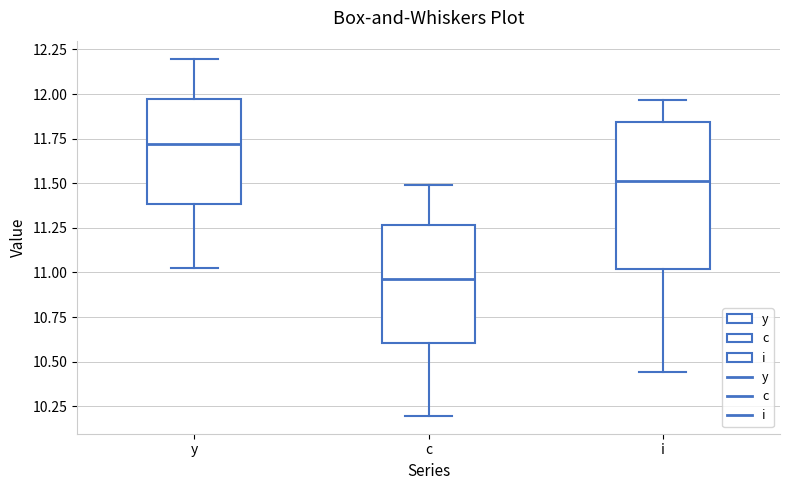

Reading left to right, transcribe this box plot: for each box, give where its median line is, the range the box spans, and where its two whiskers end, as read against the y-axis. The values are not printed on the chart, so give them approximately, as read against the axis.

y: median 11.70, box 11.40 to 11.95, whiskers 11.00 to 12.20
c: median 10.95, box 10.60 to 11.25, whiskers 10.20 to 11.50
i: median 11.50, box 11.00 to 11.85, whiskers 10.45 to 11.95